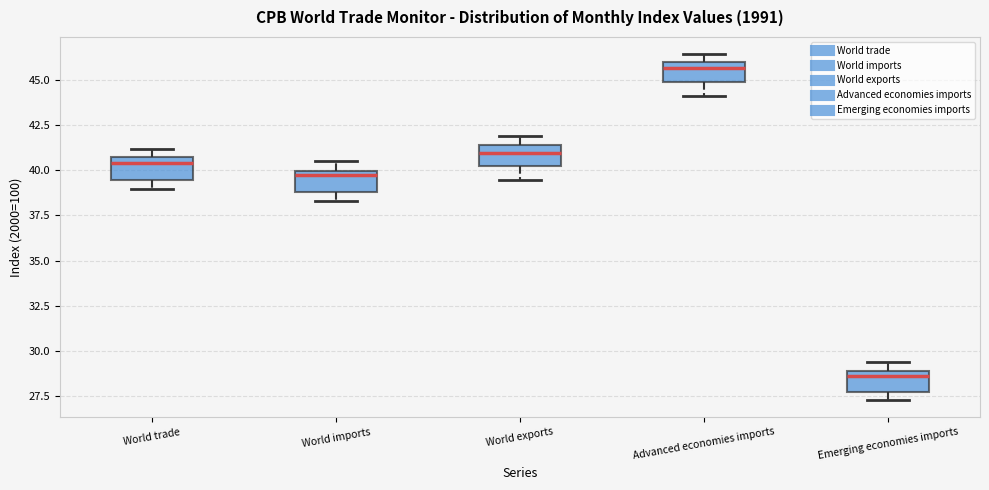

Reading left to right, transcribe this box plot: for each box, give where its median line is, the range the box spans, and where its two whiskers end, as read against the y-axis. The values are not printed on the chart, so give them approximately, as read against the axis.

World trade: median 40.5 (just below the box's upper edge), box 39.5 to 40.5, whiskers 39.0 to 41.0
World imports: median 39.5, box 39.0 to 40.0, whiskers 38.5 to 40.5
World exports: median 41.0, box 40.0 to 41.5, whiskers 39.5 to 42.0
Advanced economies imports: median 45.5, box 45.0 to 46.0, whiskers 44.0 to 46.5
Emerging economies imports: median 28.5, box 27.5 to 29.0, whiskers 27.5 (just below the box's lower edge) to 29.5